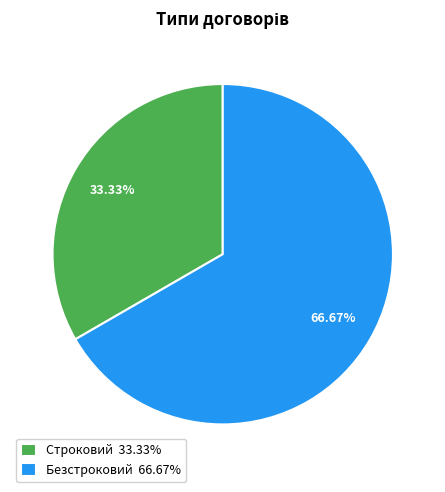

Which slice is the largest?

Безстроковий